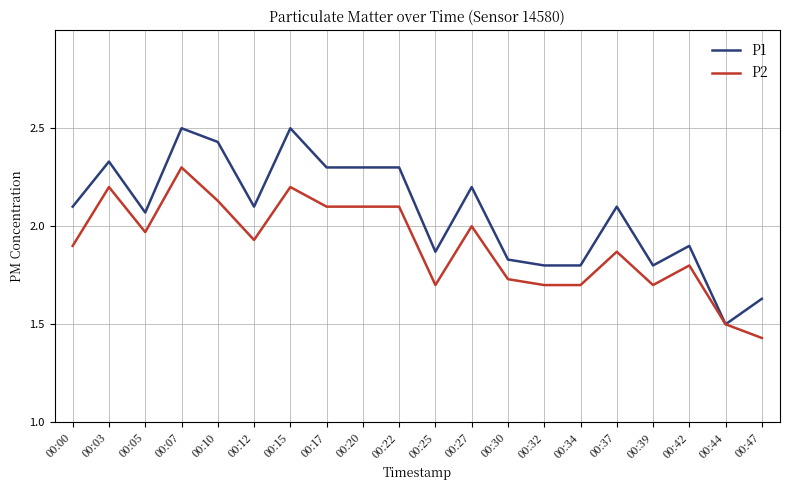

What is the highest value of the P1 series?

2.5